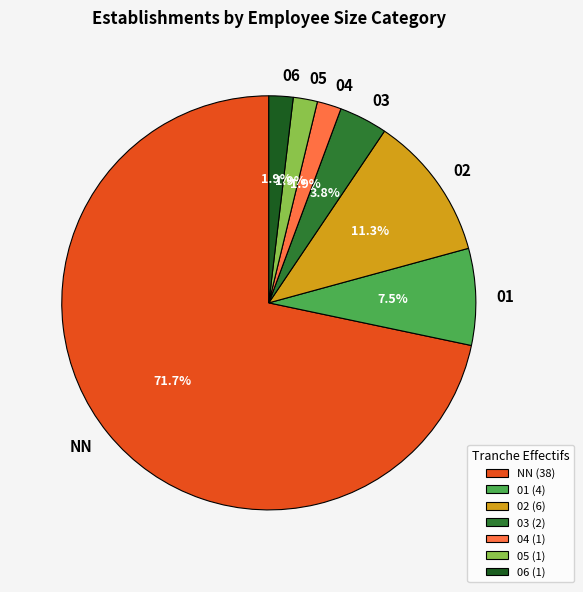

To the nearest percent, what percentage of the pie is 02?

11%